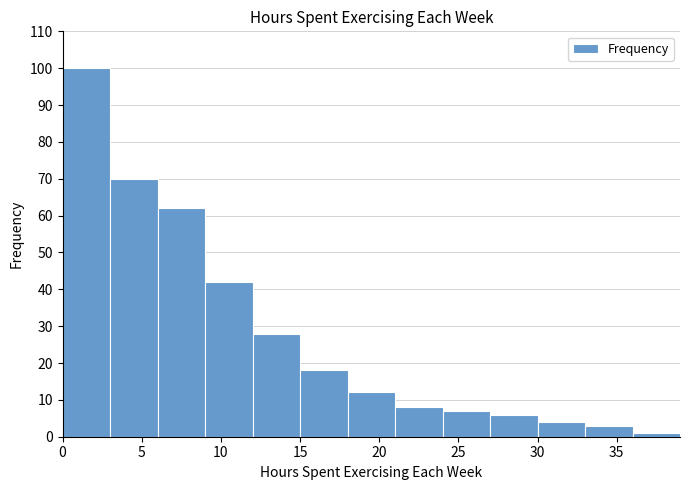

Which range on the x-axis has the tallest bar?

0 to 3